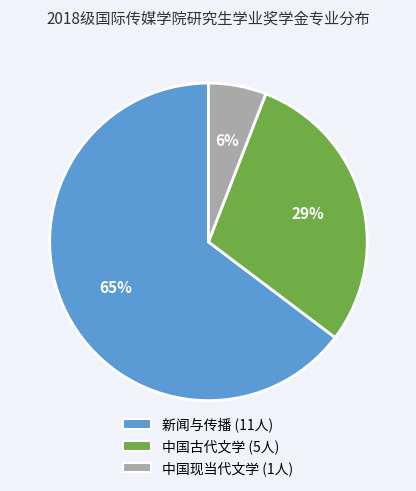

Combined, do 新闻与传播 and 中国现当代文学 account for over 50%?

Yes